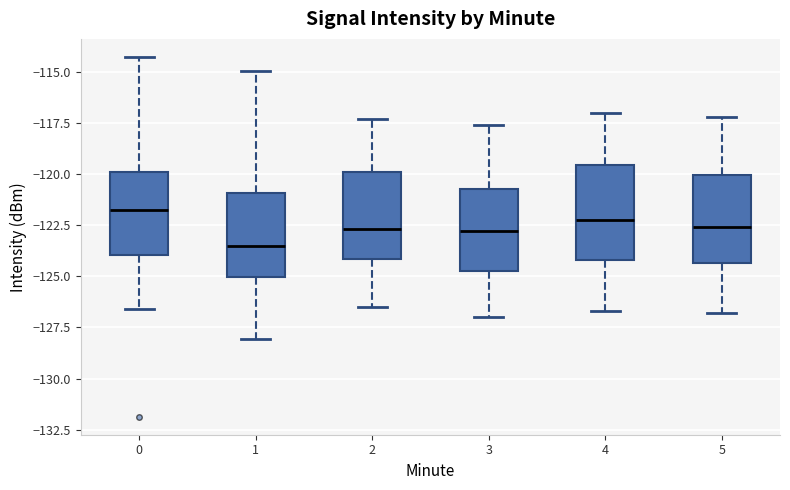

Reading left to right, read every box against the y-axis: the position of its median line, the range the box covers, and the ends of its whiskers. The values are not printed on the chart, so give them approximately, as read against the axis.

0: median -122.0, box -124.0 to -120.0, whiskers -126.5 to -114.5
1: median -123.5, box -125.0 to -121.0, whiskers -128.0 to -115.0
2: median -122.5, box -124.0 to -120.0, whiskers -126.5 to -117.5
3: median -123.0, box -124.5 to -120.5, whiskers -127.0 to -117.5
4: median -122.0, box -124.0 to -119.5, whiskers -126.5 to -117.0
5: median -122.5, box -124.5 to -120.0, whiskers -127.0 to -117.0